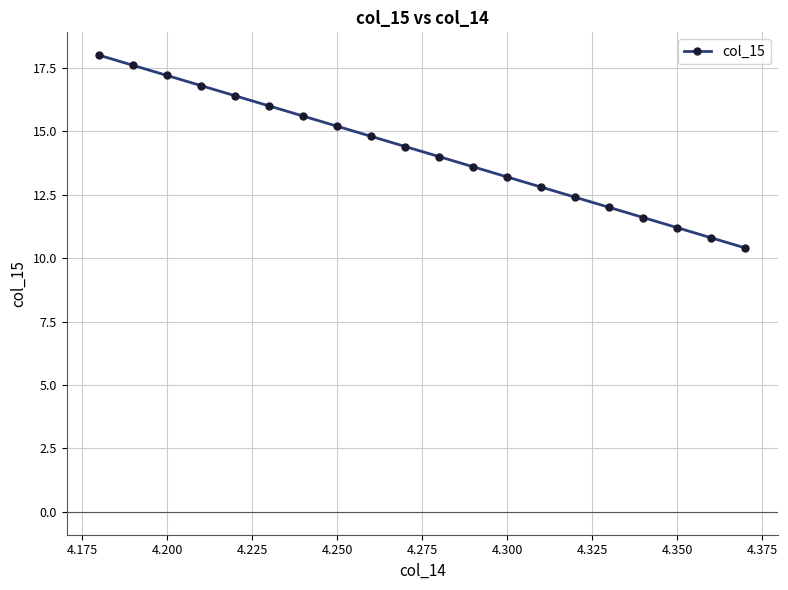

How many categories are shown in the chart?

20